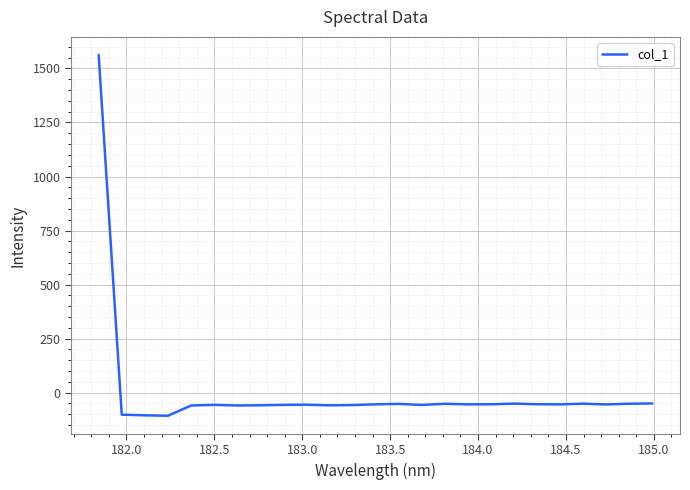

What is the difference between the maximum and minimum values?

1669.2